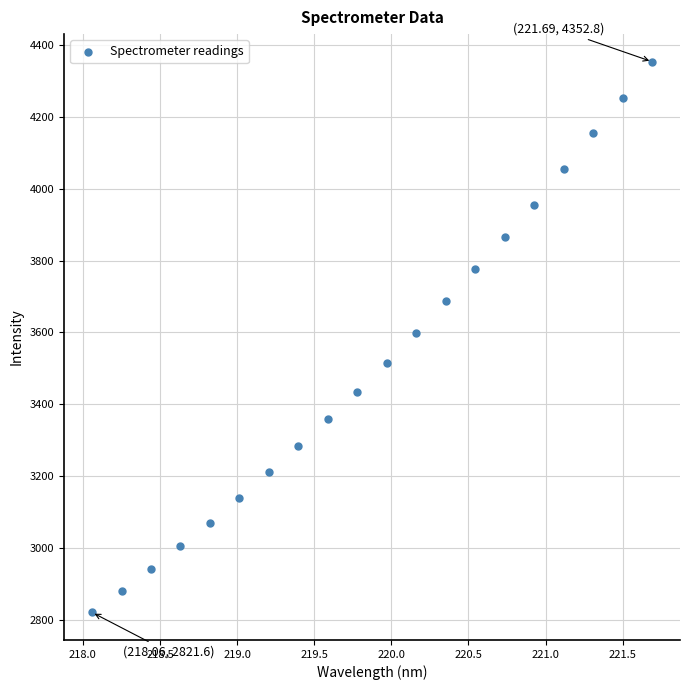

What is the range of X values (max minus min)?

3.6